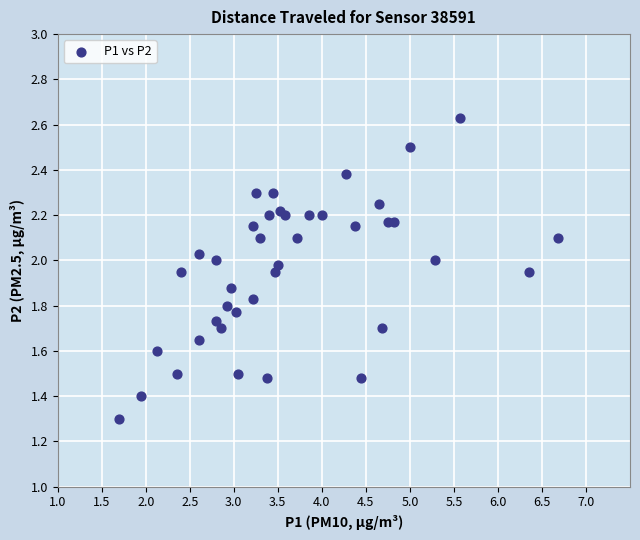

What Y value in the scatter plot is closest to 1?

1.3